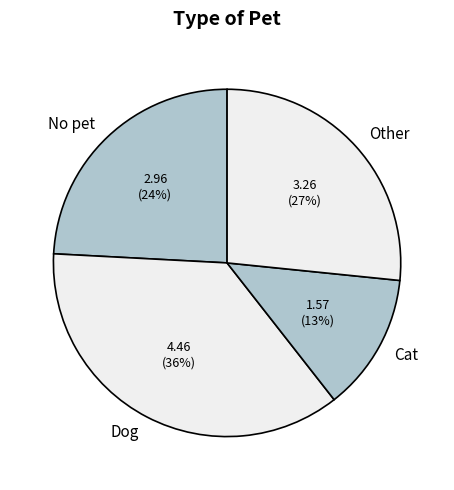

Between Cat and No pet, which is larger?

No pet